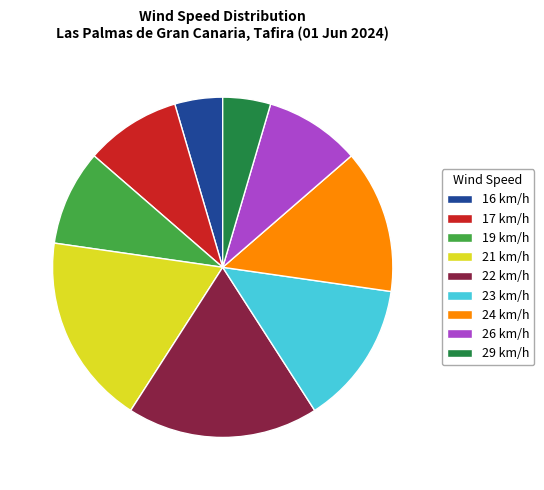

Between 29 km/h and 23 km/h, which is larger?

23 km/h